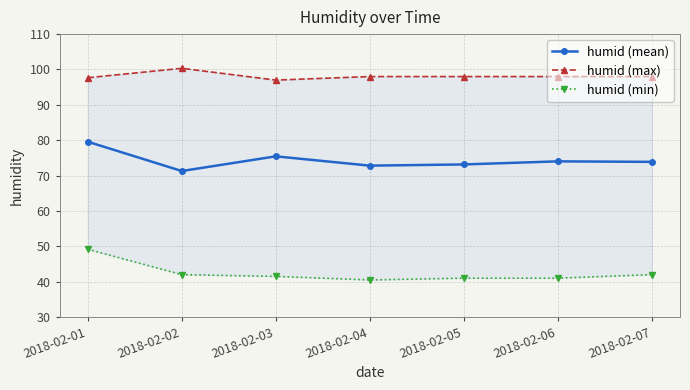

At which label is humid (mean) closest to 75?

2018-02-03